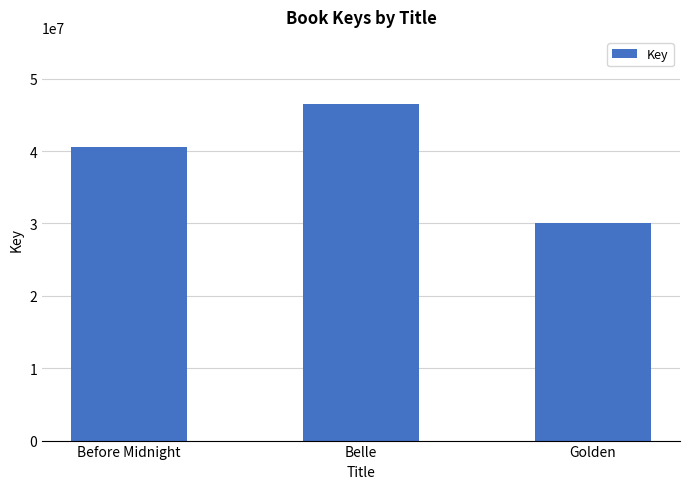

Rank the categories by value from highest to lowest.

Belle, Before Midnight, Golden